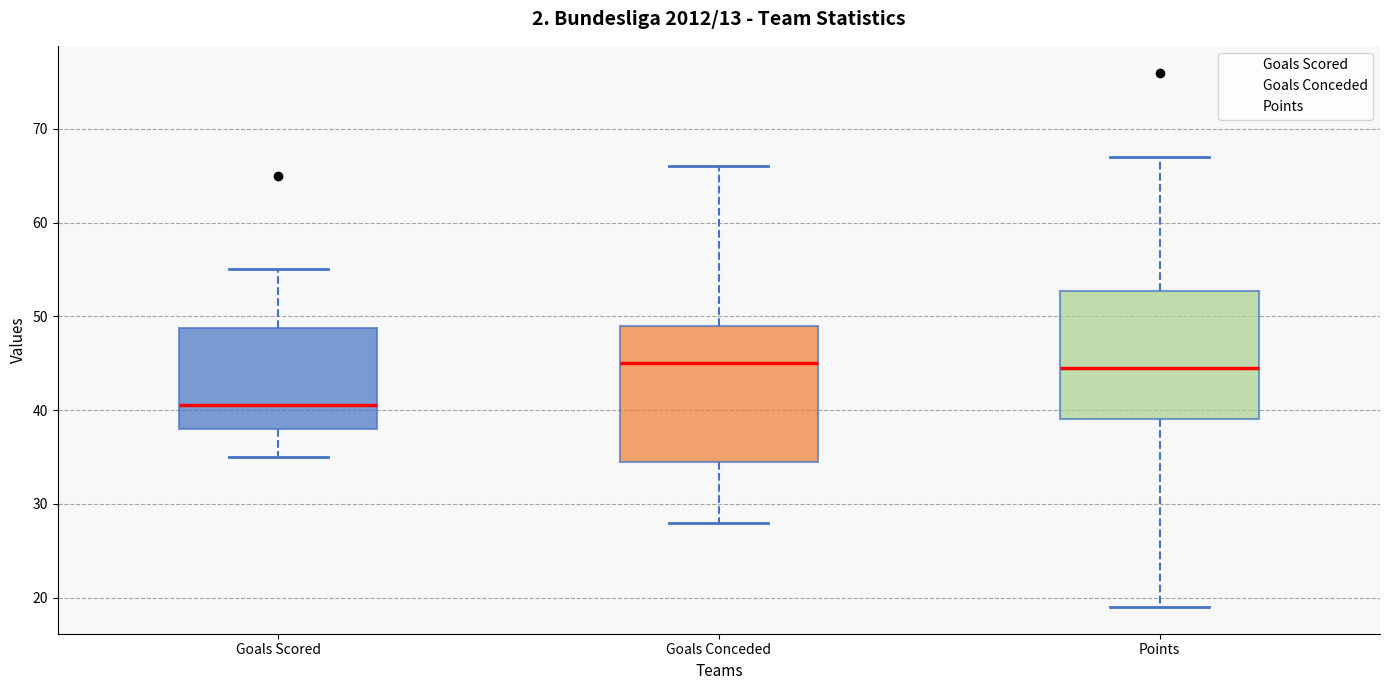

Reading left to right, read every box against the y-axis: the position of its median line, the range the box covers, and the ends of its whiskers. The values are not printed on the chart, so give them approximately, as read against the axis.

Goals Scored: median 41, box 38 to 49, whiskers 35 to 55
Goals Conceded: median 45, box 35 to 49, whiskers 28 to 66
Points: median 45, box 39 to 53, whiskers 19 to 67